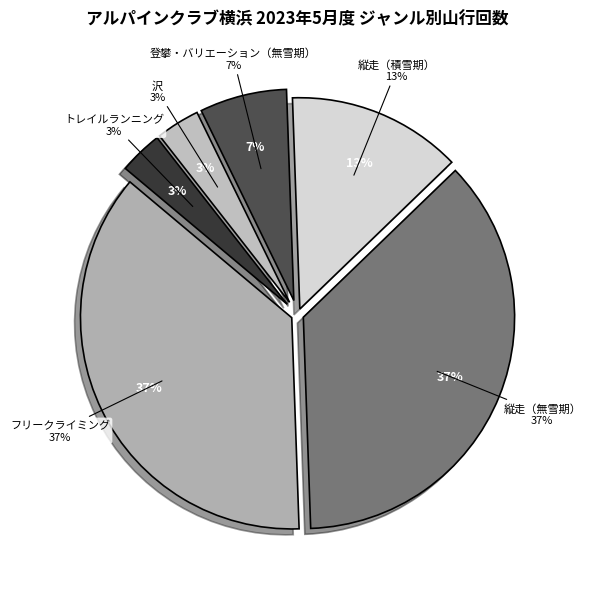

True or false: 沢 accounts for 14% of the total.

False